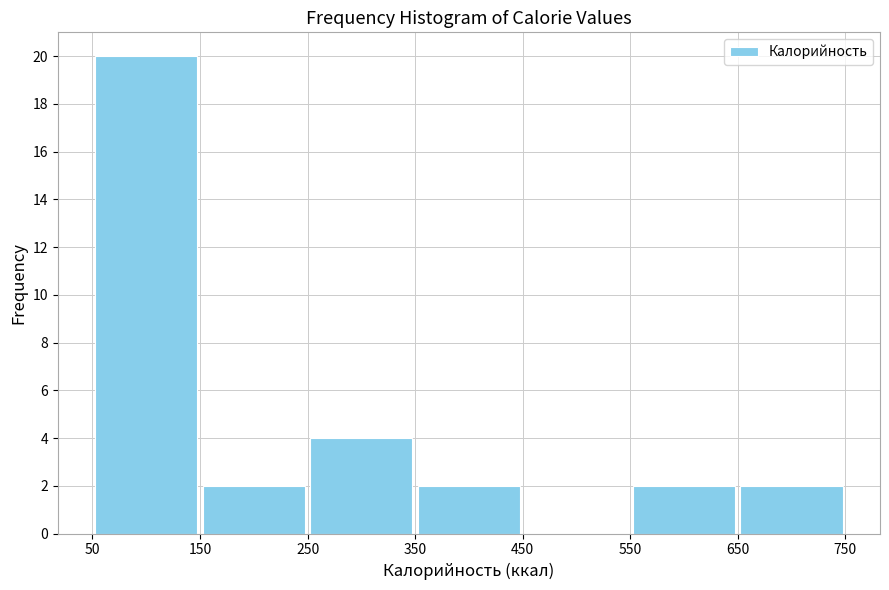

What is the height of the bar covering 150 to 250 on the x-axis? The values are not printed on the chart, so give them approximately, as read against the axis.

2